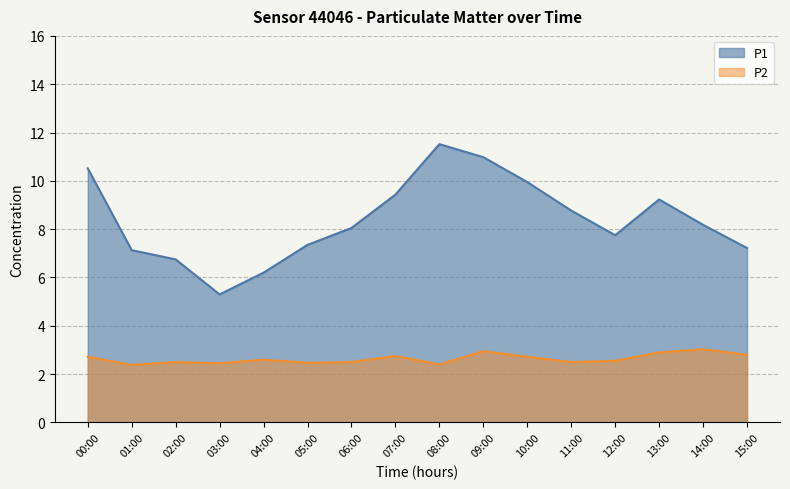

What is the average value of the P1 series?

8.4